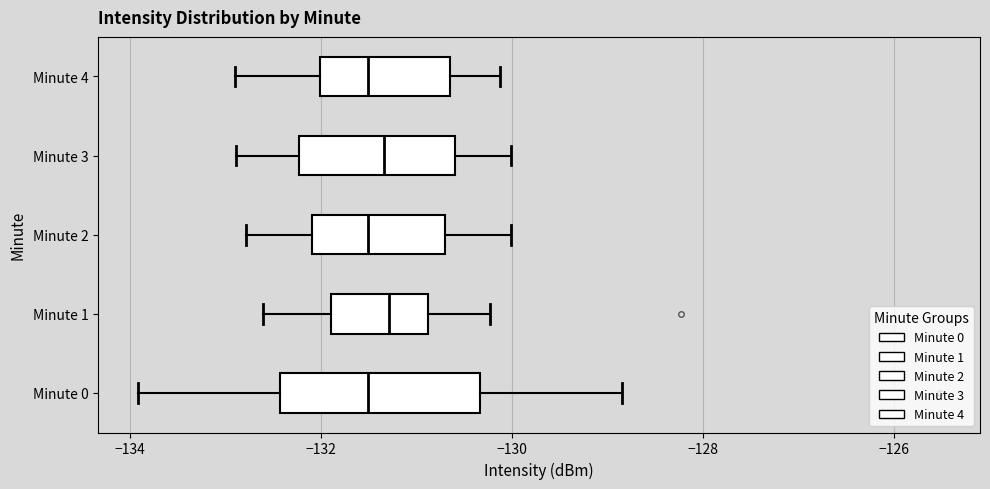

Comparing the boxes themselves (not the whiskers), which one is the widest?

Minute 0